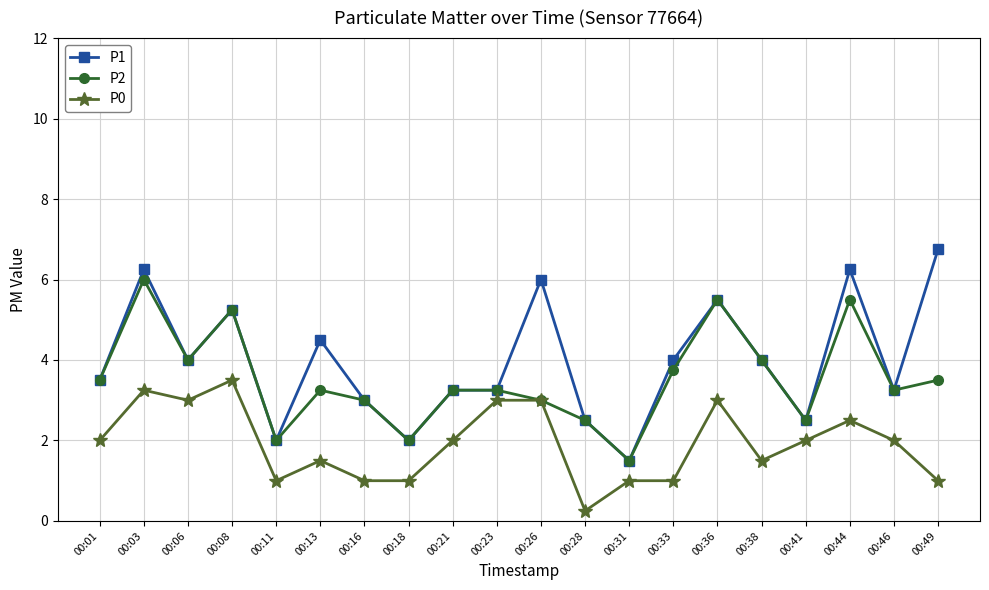

The value of P1 at 00:41 is 1.7. True or false?

False